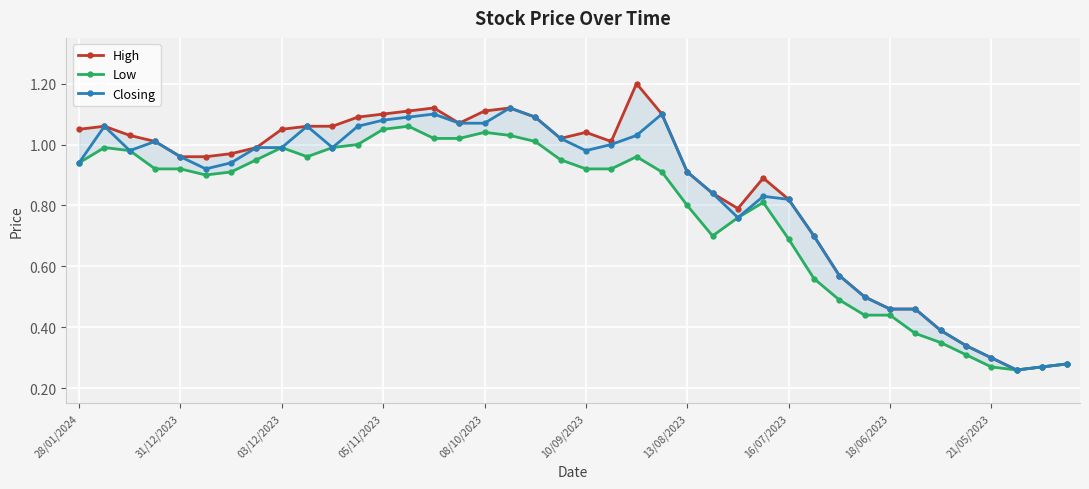

What is the sum of all Low values?

31.1